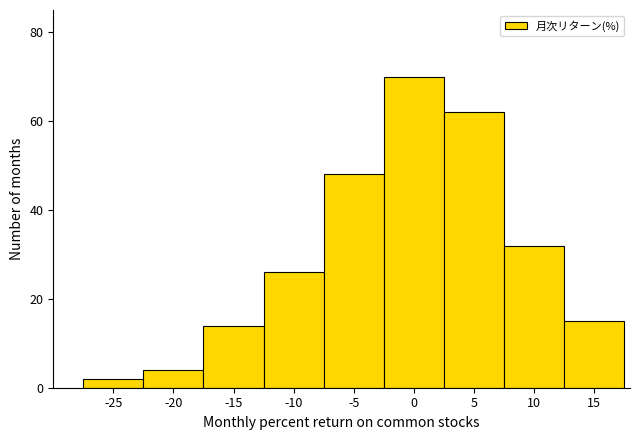

Reading left to right, transcribe this chart: for each bar, give the range it covers on the x-axis and its height. The values are not printed on the chart, so give them approximately, as read against the axis.

-27.5 to -22.5: 2
-22.5 to -17.5: 4
-17.5 to -12.5: 14
-12.5 to -7.5: 26
-7.5 to -2.5: 48
-2.5 to 2.5: 70
2.5 to 7.5: 62
7.5 to 12.5: 32
12.5 to 17.5: 16